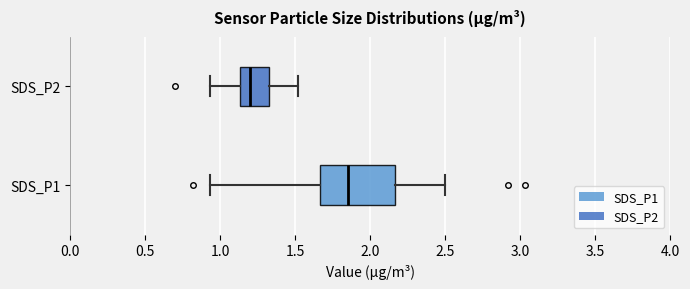

Where is the left edge of the box for SDS_P2 on the x-axis? The values are not printed on the chart, so give them approximately, as read against the axis.

1.15